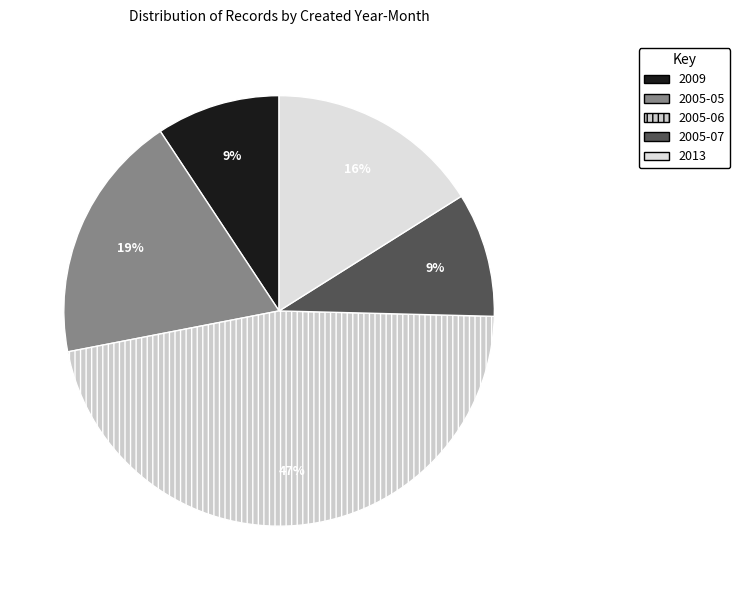

How many segments does this pie chart have?

5